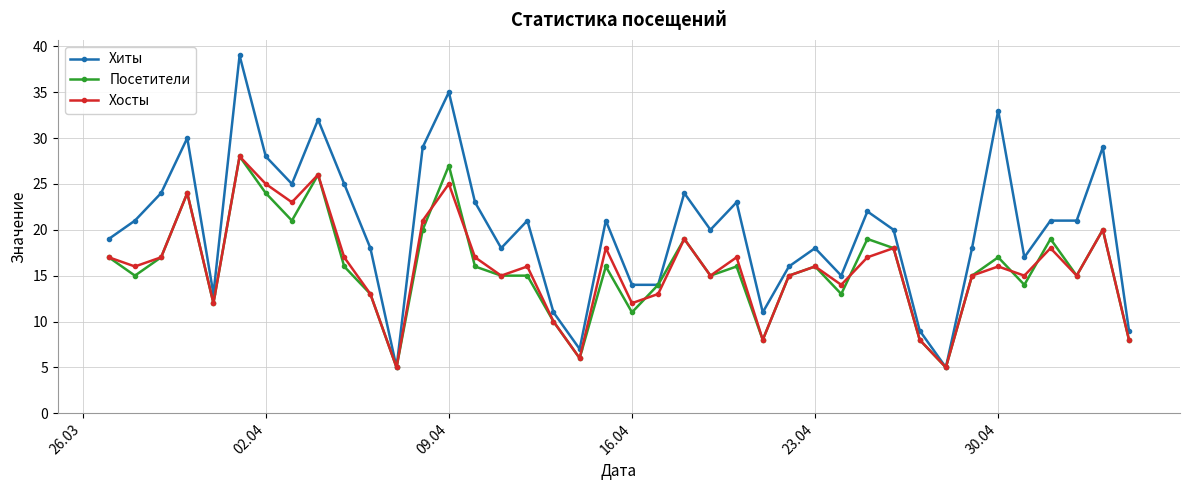

Which series has the widest spread of values?

Хиты